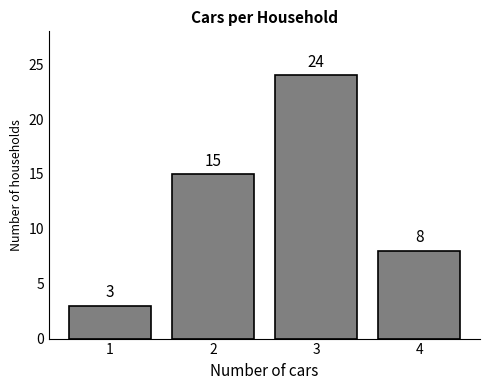

Reading left to right, what are all the values shown in this chart?

1=3	2=15	3=24	4=8